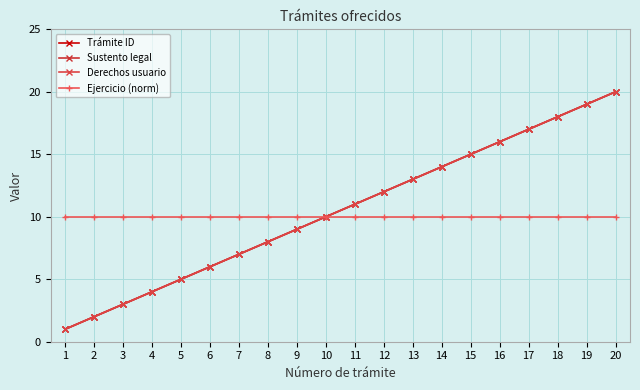

Reading right to left, transcribe all the data shown in this chart.

Trámite ID: 20	19	18	17	16	15	14	13	12	11	10	9	8	7	6	5	4	3	2	1
Sustento legal: 20	19	18	17	16	15	14	13	12	11	10	9	8	7	6	5	4	3	2	1
Derechos usuario: 20	19	18	17	16	15	14	13	12	11	10	9	8	7	6	5	4	3	2	1
Ejercicio (norm): 10	10	10	10	10	10	10	10	10	10	10	10	10	10	10	10	10	10	10	10